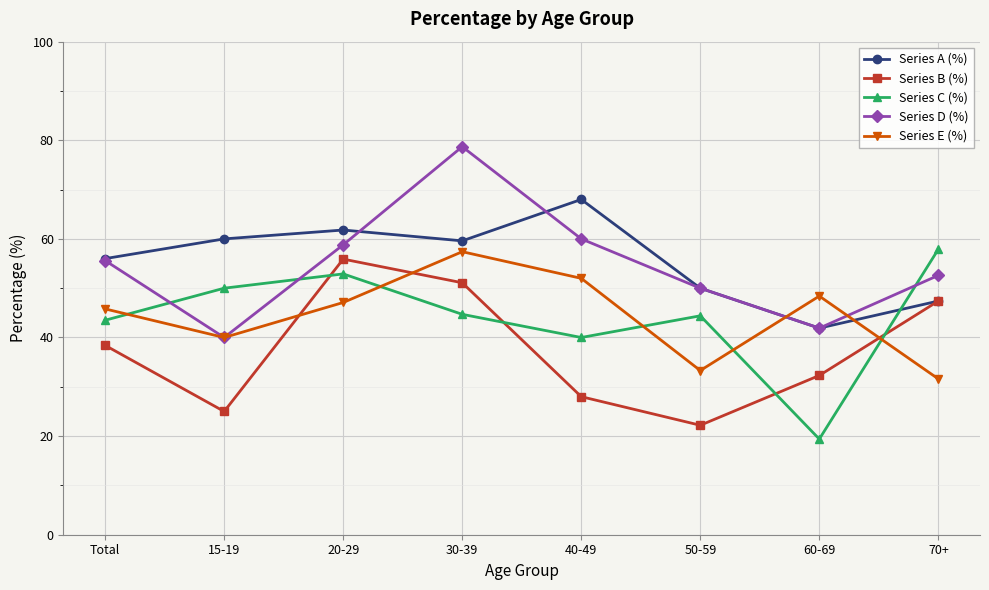

What is the difference between the second highest and second lowest values in the Series E (%) series?

18.7